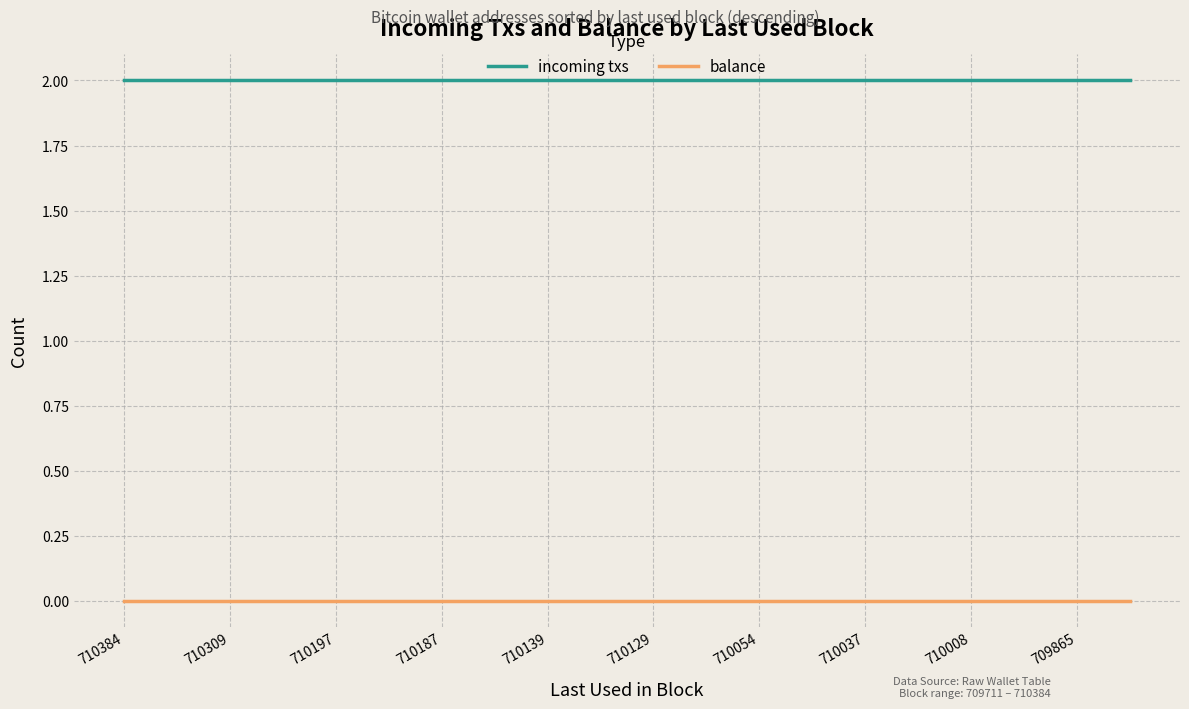

List the series in order of their overall mean, lowest first.

balance, incoming txs